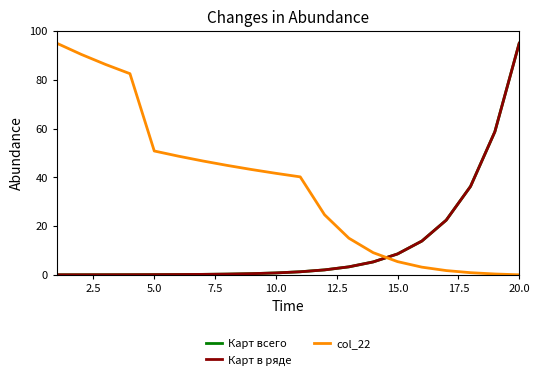

Does the chart have visible grid lines?

No